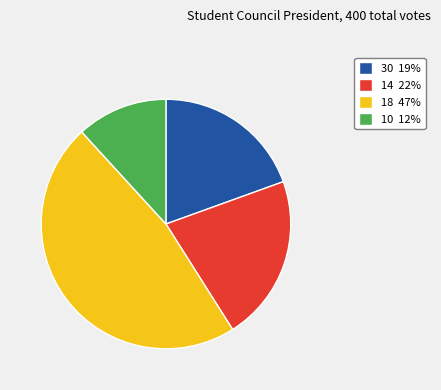

Is it true that 10 is 12% of the pie?

True